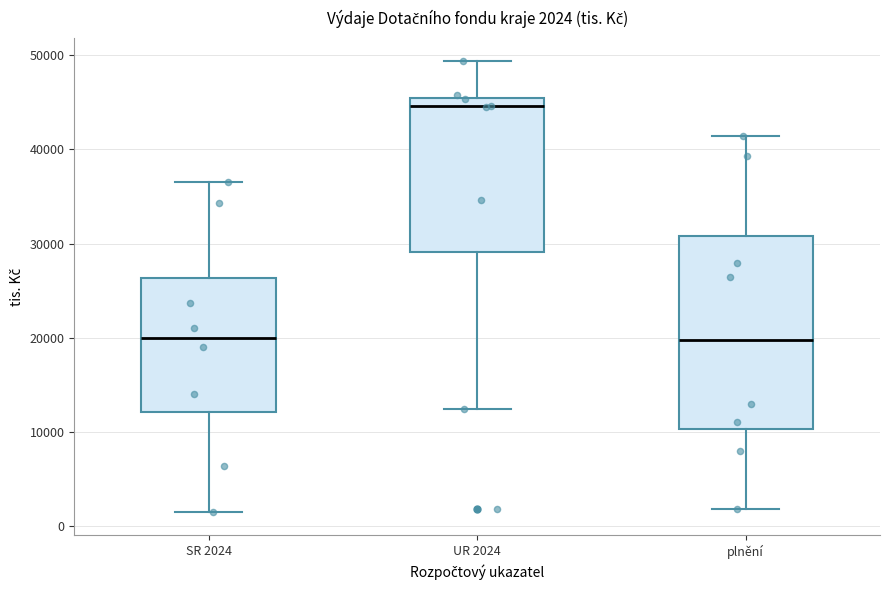

Comparing the boxes themselves (not the whiskers), which one is the tallest?

plnění